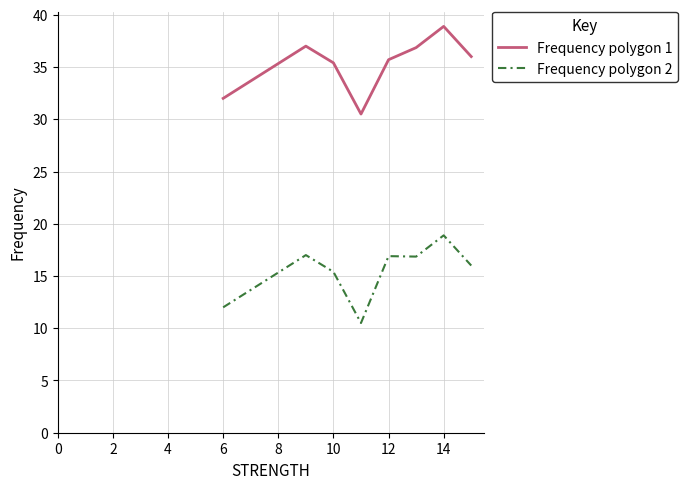

What is the greatest value displayed?

38.9